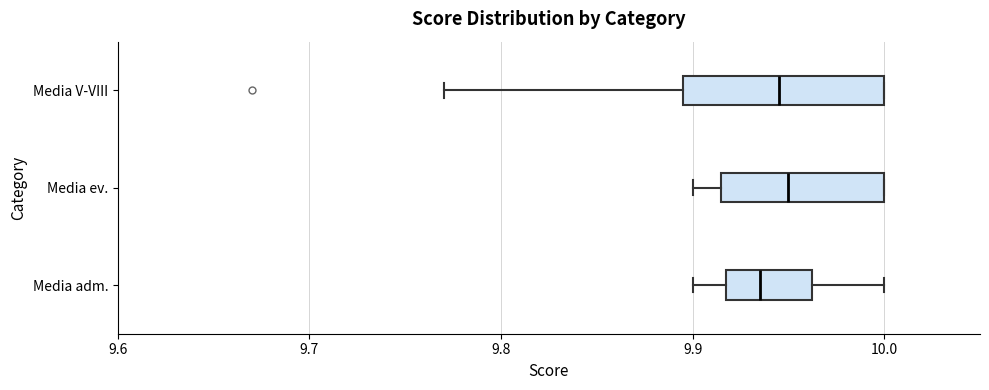

Reading bottom to top, transcribe this box plot: for each box, give where its median line is, the range the box spans, and where its two whiskers end, as read against the x-axis. The values are not printed on the chart, so give them approximately, as read against the axis.

Media adm.: median 9.94, box 9.92 to 9.96, whiskers 9.90 to 10.00
Media ev.: median 9.95, box 9.92 to 10.00, whiskers 9.90 to 10.00
Media V-VIII: median 9.95, box 9.90 to 10.00, whiskers 9.77 to 10.00